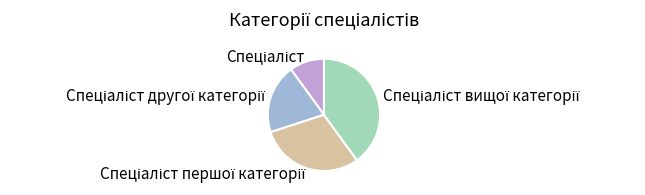

Which category has the biggest portion of the pie?

Спеціаліст вищої категорії